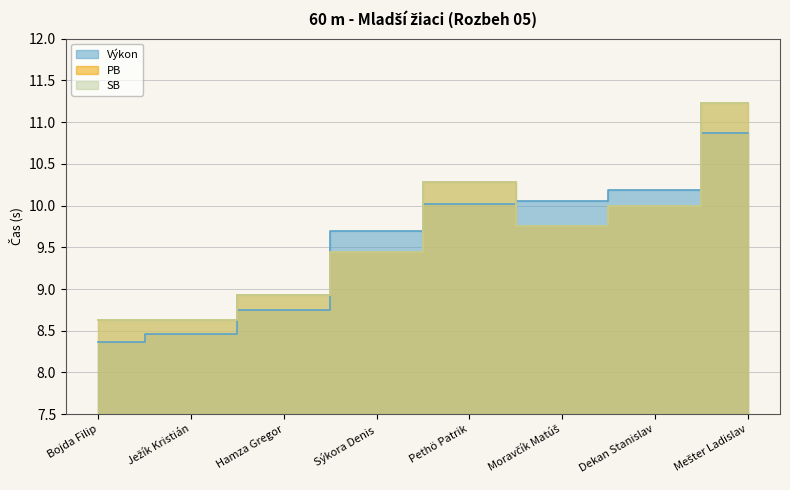

What is the greatest value displayed?

11.2